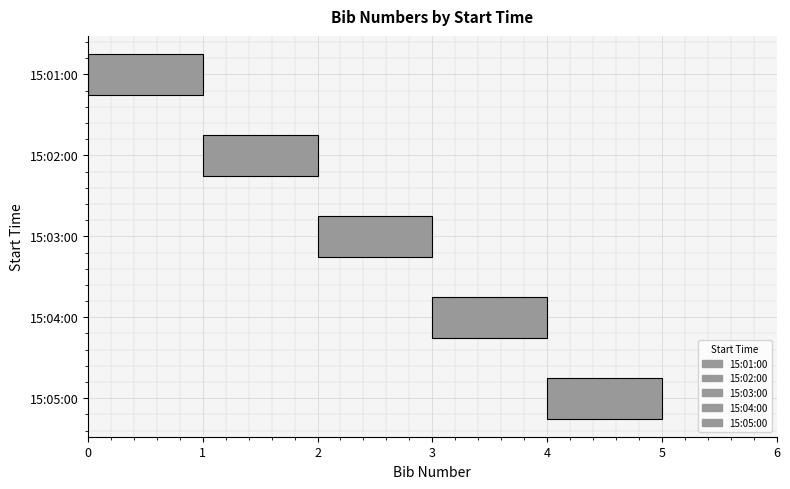

How many data points are above 3?

2